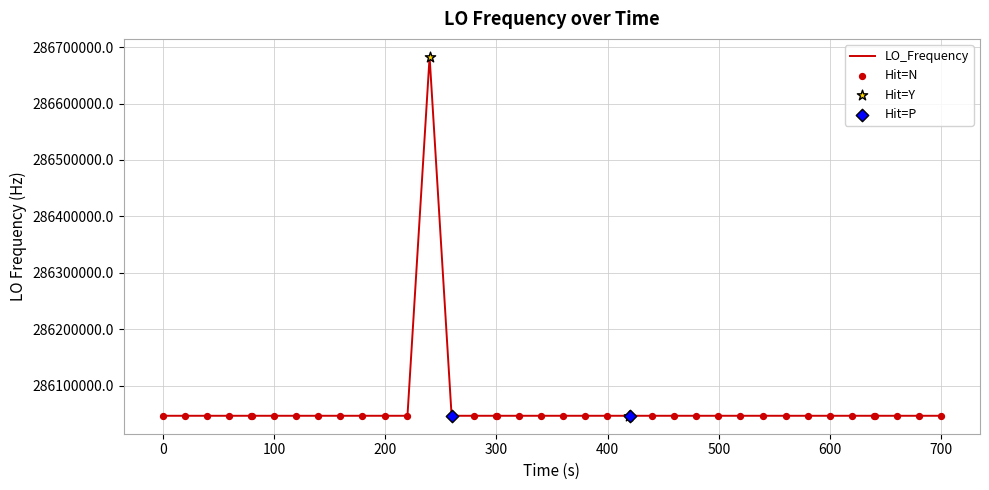

What is the minimum value shown in the chart?

286046998.1